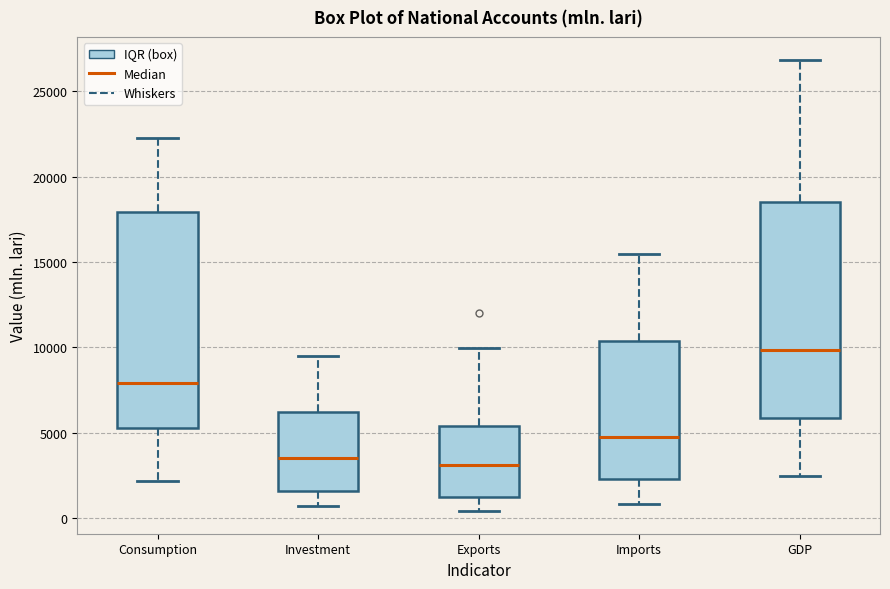

Reading left to right, transcribe this box plot: for each box, give where its median line is, the range the box spans, and where its two whiskers end, as read against the y-axis. The values are not printed on the chart, so give them approximately, as read against the axis.

Consumption: median 8000, box 5500 to 18000, whiskers 2000 to 22500
Investment: median 3500, box 1500 to 6000, whiskers 500 to 9500
Exports: median 3000, box 1000 to 5500, whiskers 500 to 10000
Imports: median 4500, box 2500 to 10500, whiskers 1000 to 15500
GDP: median 10000, box 6000 to 18500, whiskers 2500 to 27000